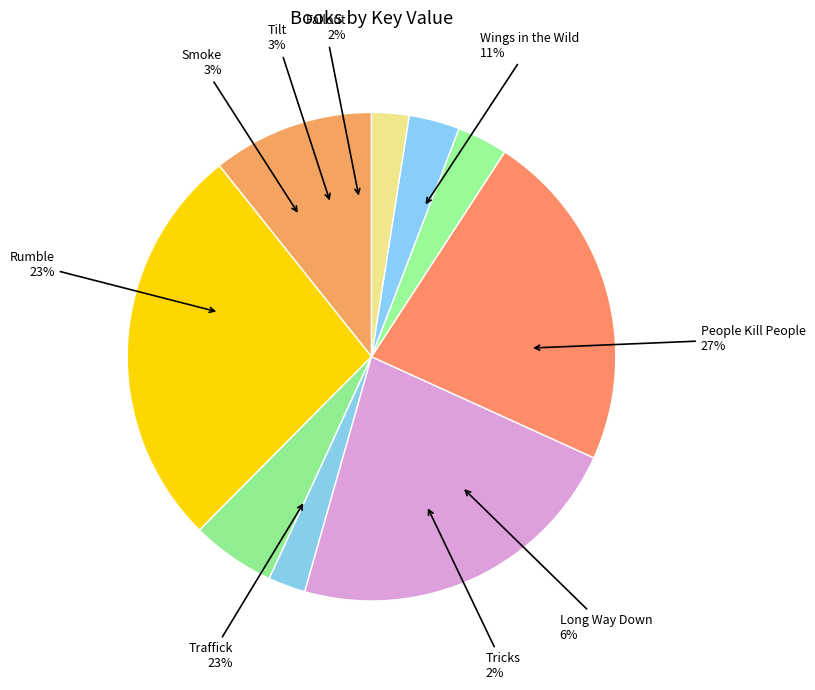

How many slices are in this pie chart?

9